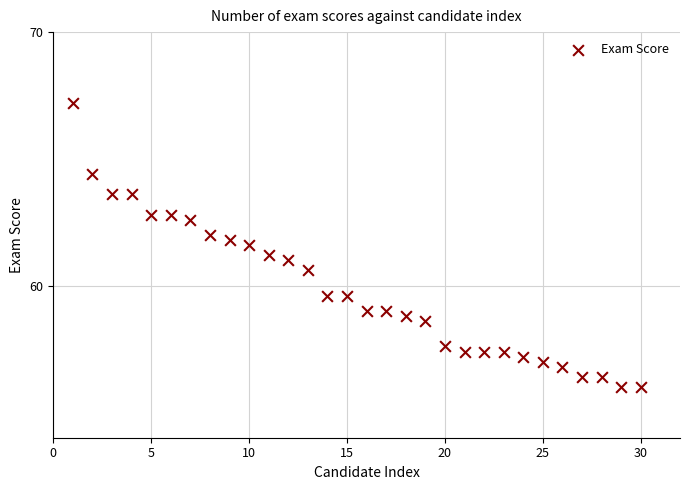

What is the range of X values (max minus min)?

29.0